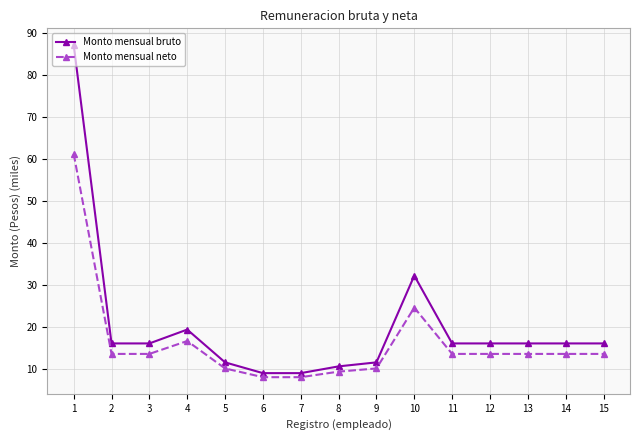

Rank the series by their average value, from highest to lowest.

Monto mensual bruto, Monto mensual neto